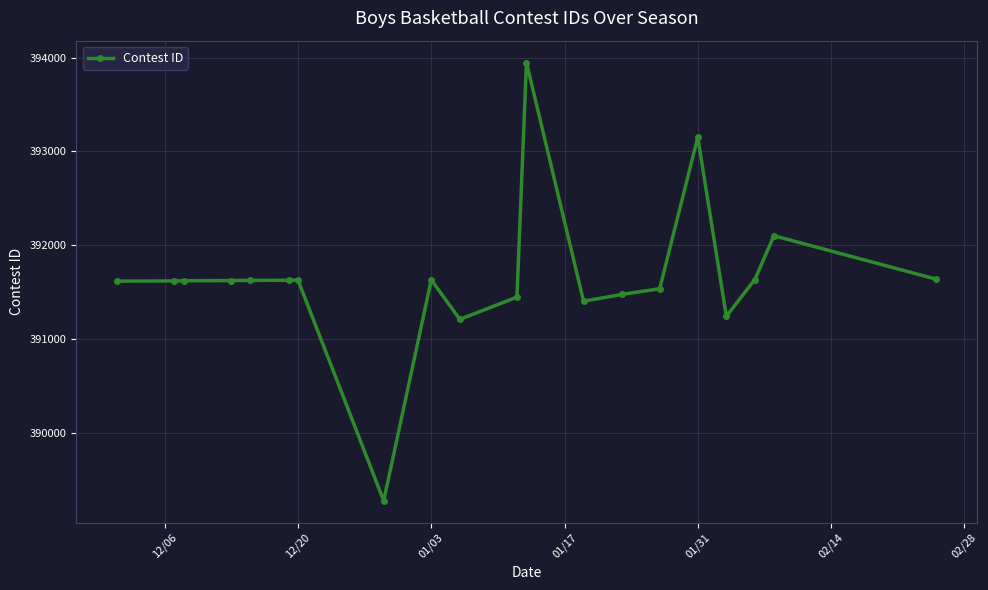

True or false: there are more than 2 points higher than both neighbors.

True